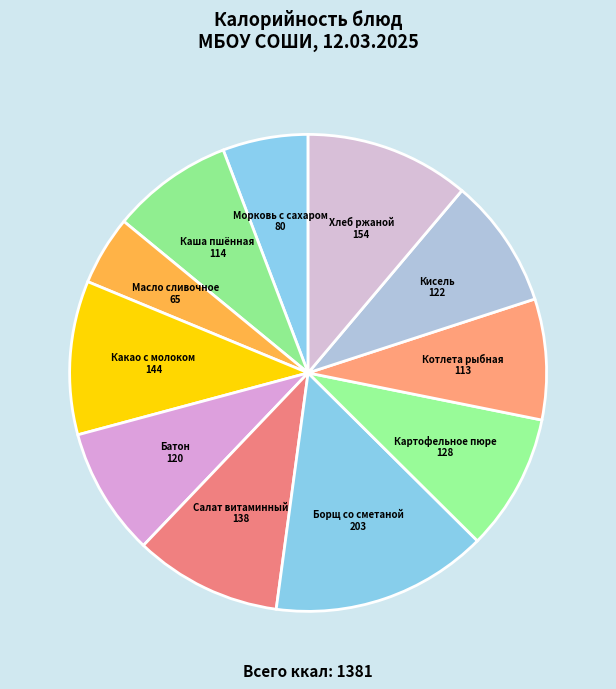

Do Каша пшённая and Котлета рыбная together represent more than half of the pie?

No